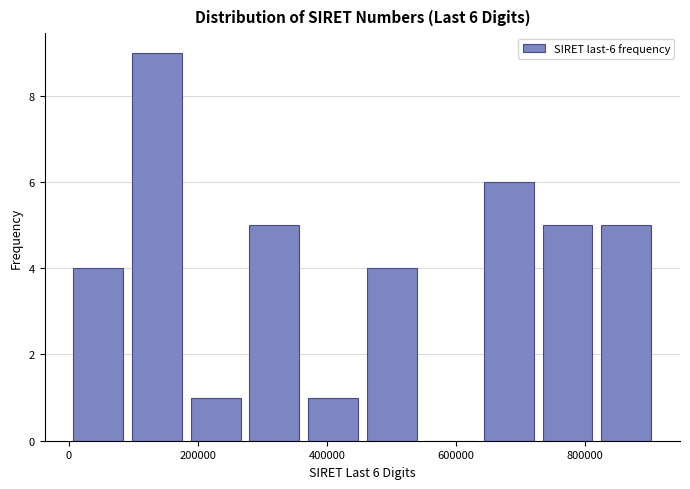

Over which range of the x-axis is the bar tallest?

100000 to 180000